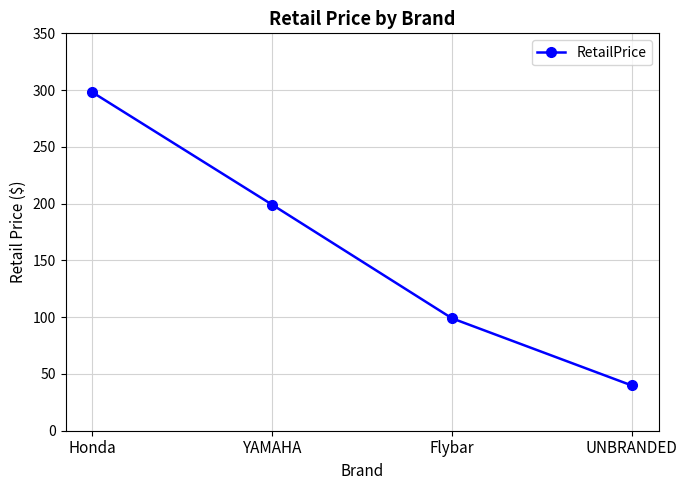

True or false: there are more than 1 points higher than both neighbors.

False